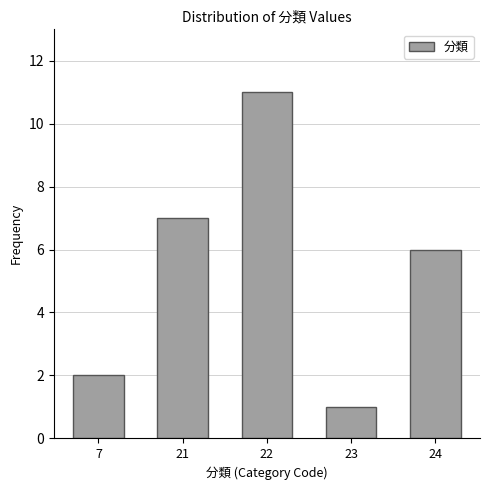

Reading left to right, what are all the values shown in this chart?

7=2	21=7	22=11	23=1	24=6